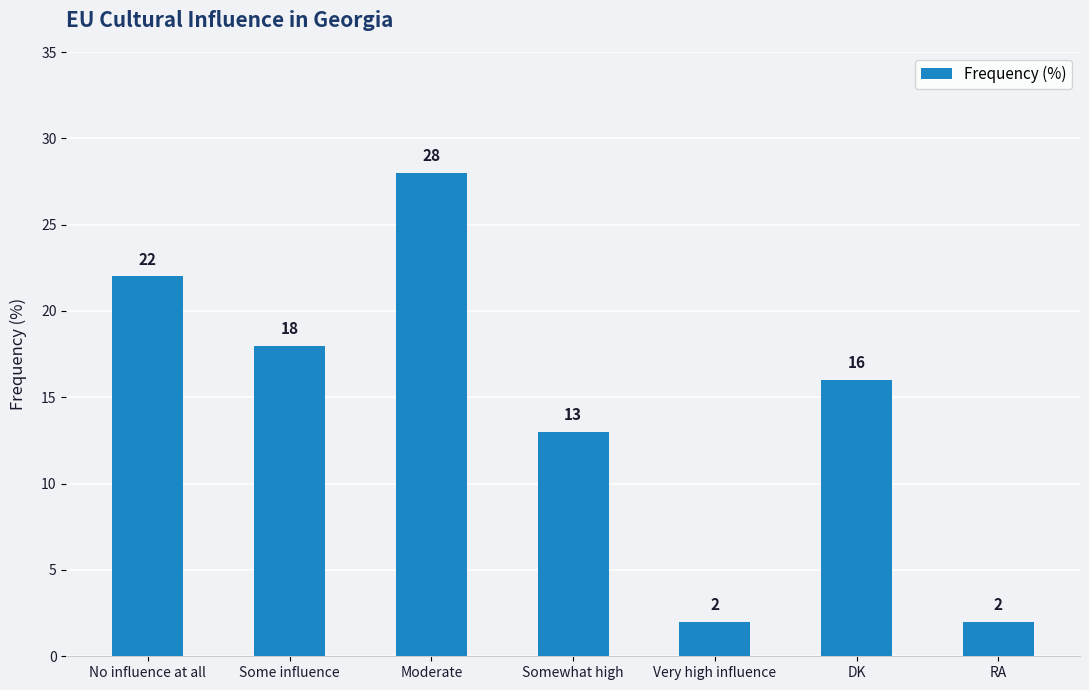

The value at Moderate is 28. True or false?

True